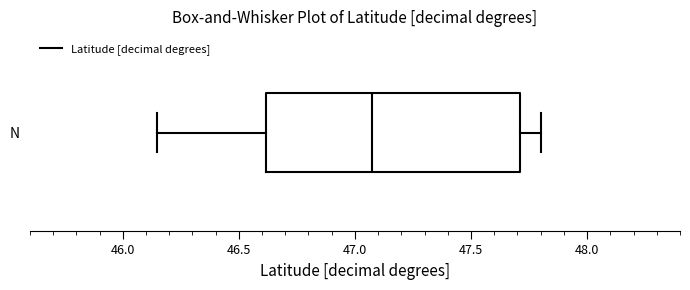

Transcribe this box plot: give where the median line is, the range the box spans, and where the two whiskers end, as read against the x-axis. The values are not printed on the chart, so give them approximately, as read against the axis.

median 47.05, box 46.60 to 47.70, whiskers 46.15 to 47.80